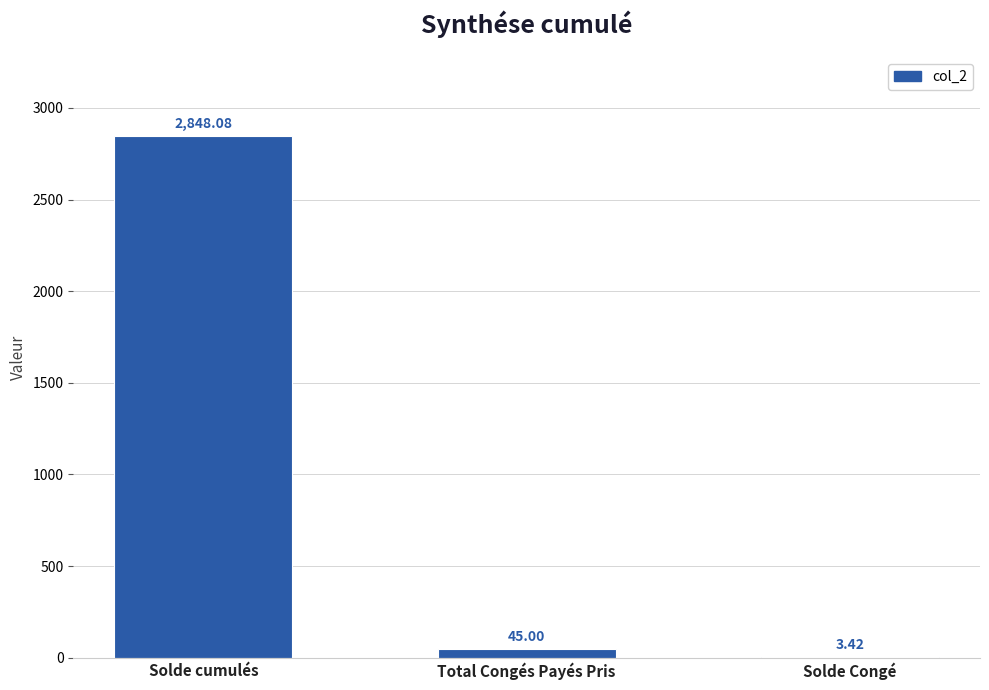

At which label is the value closest to 1425?

Total Congés Payés Pris